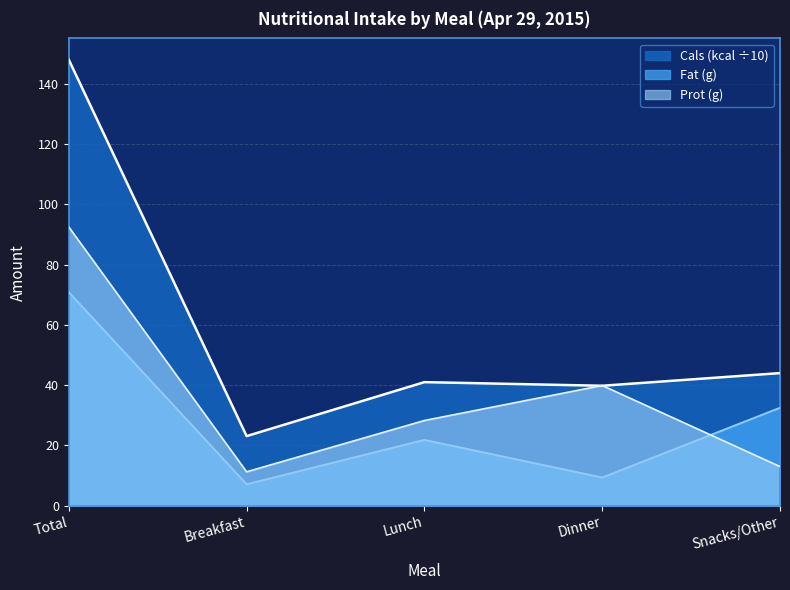

Between Breakfast and Lunch, which is larger?

Lunch